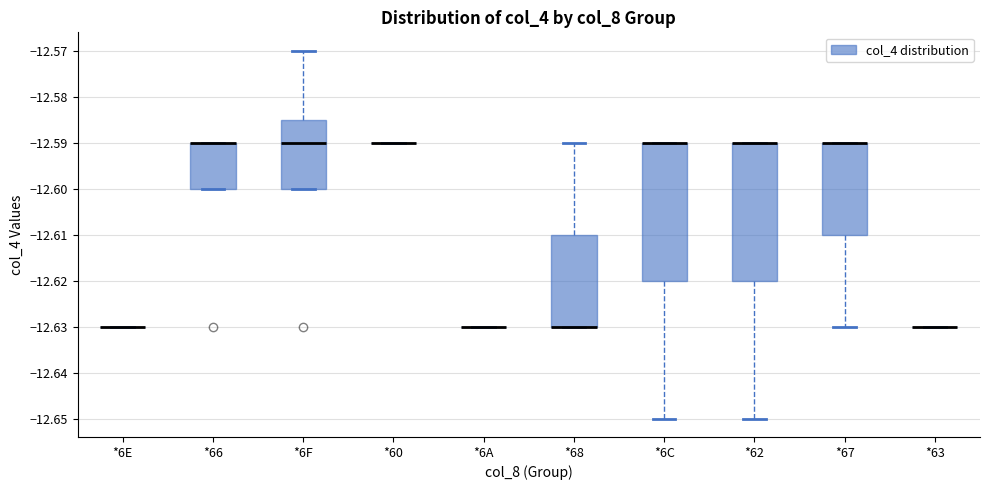

Reading left to right, transcribe this box plot: for each box, give where its median line is, the range the box spans, and where its two whiskers end, as read against the y-axis. The values are not printed on the chart, so give them approximately, as read against the axis.

*6E: box collapsed to a line at -12.630, whiskers -12.630 to -12.630
*66: median -12.590 (drawn on the box's upper edge), box -12.600 to -12.590, whiskers -12.600 to -12.590
*6F: median -12.590, box -12.600 to -12.585, whiskers -12.600 to -12.570
*60: box collapsed to a line at -12.590, whiskers -12.590 to -12.590
*6A: box collapsed to a line at -12.630, whiskers -12.630 to -12.630
*68: median -12.630 (drawn on the box's lower edge), box -12.630 to -12.610, whiskers -12.630 to -12.590
*6C: median -12.590 (drawn on the box's upper edge), box -12.620 to -12.590, whiskers -12.650 to -12.590
*62: median -12.590 (drawn on the box's upper edge), box -12.620 to -12.590, whiskers -12.650 to -12.590
*67: median -12.590 (drawn on the box's upper edge), box -12.610 to -12.590, whiskers -12.630 to -12.590
*63: box collapsed to a line at -12.630, whiskers -12.630 to -12.630